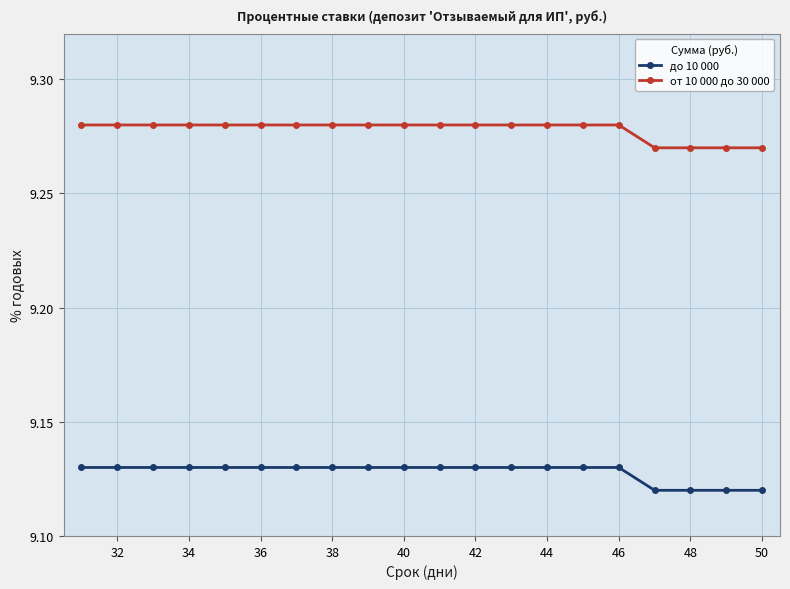

List the series in order of their peak value, lowest first.

до 10 000, от 10 000 до 30 000